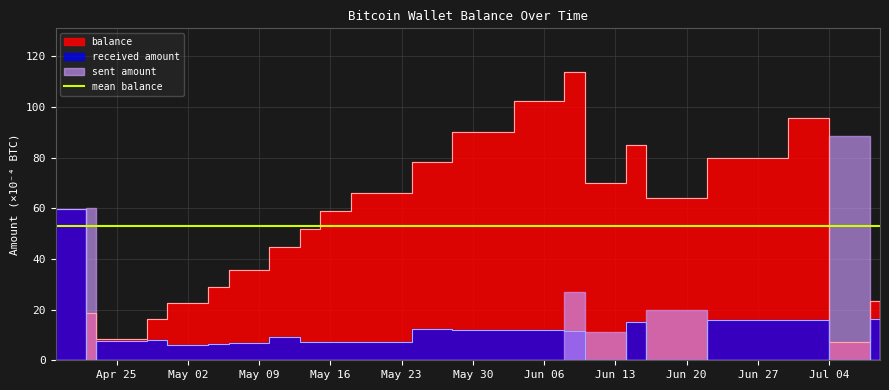

What is the value of the balance point at the 10th from the left?

58.9